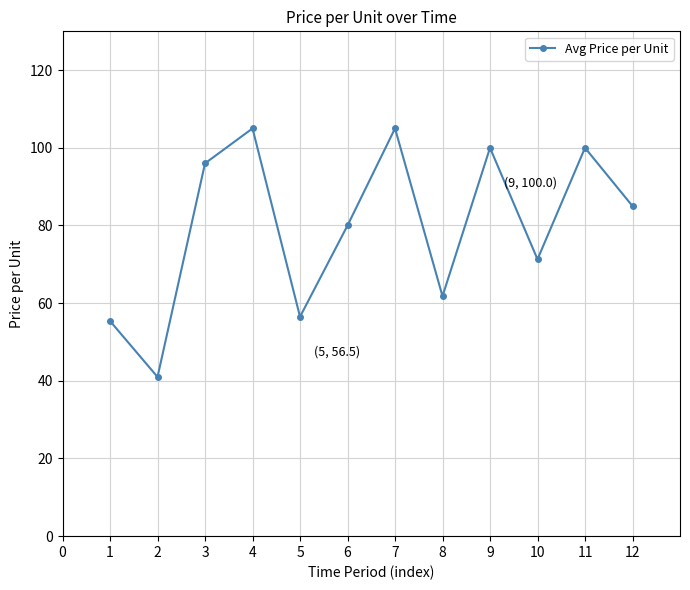

Which has a higher value, 8 or 6?

6